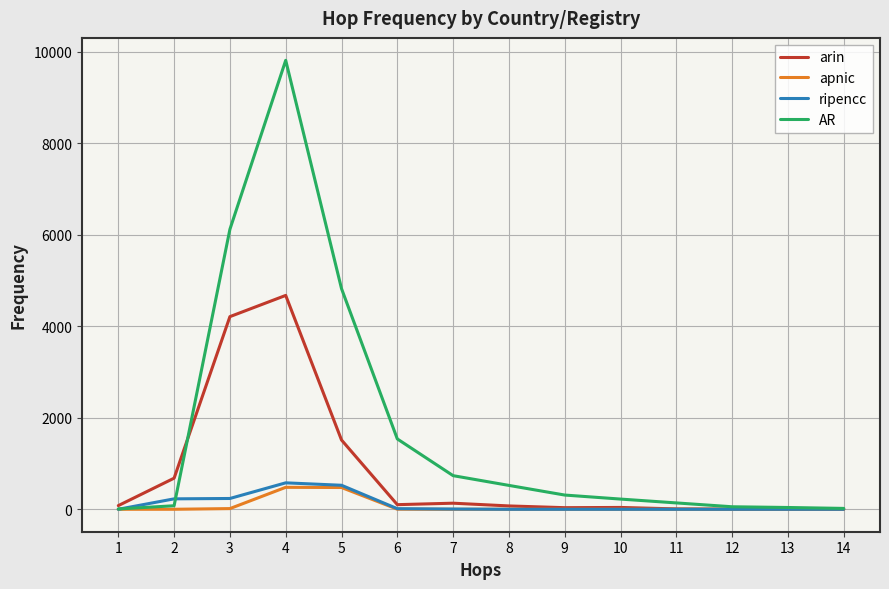

How many categories are shown in the chart?

14